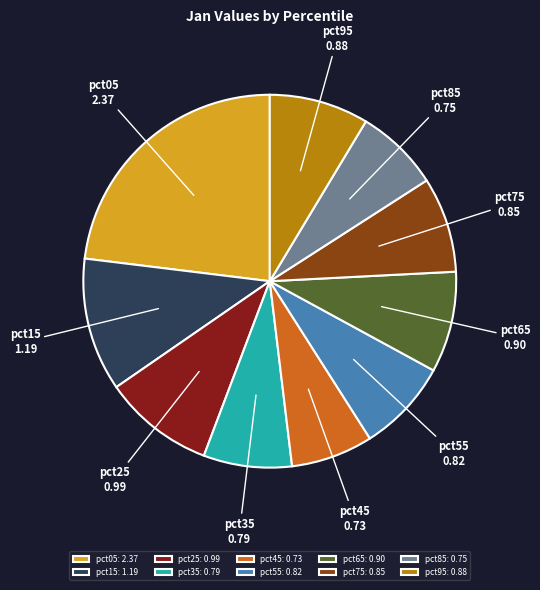

How many segments does this pie chart have?

10